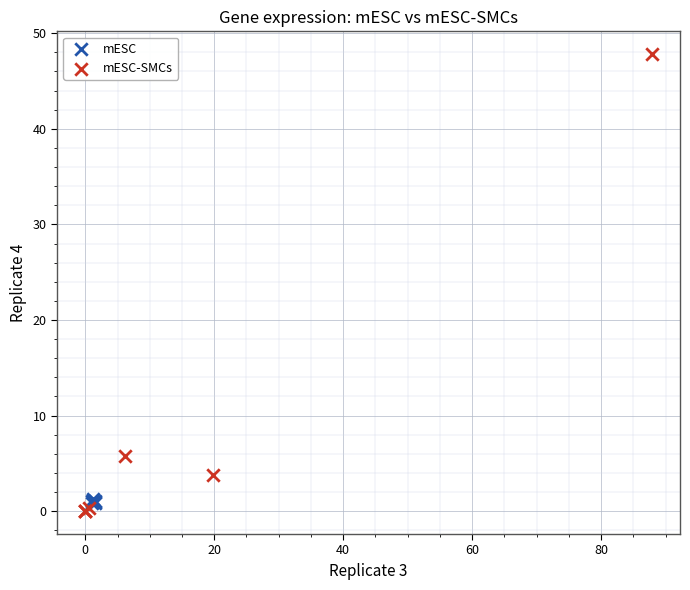

Which series has the largest Y range (max minus min)?

mESC-SMCs